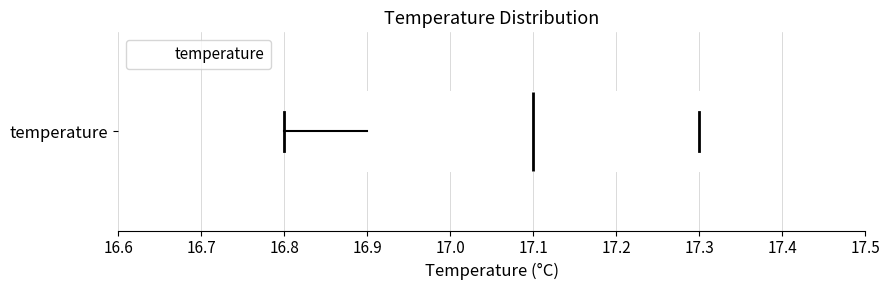

Where is the left edge of the box for temperature on the x-axis? The values are not printed on the chart, so give them approximately, as read against the axis.

16.9